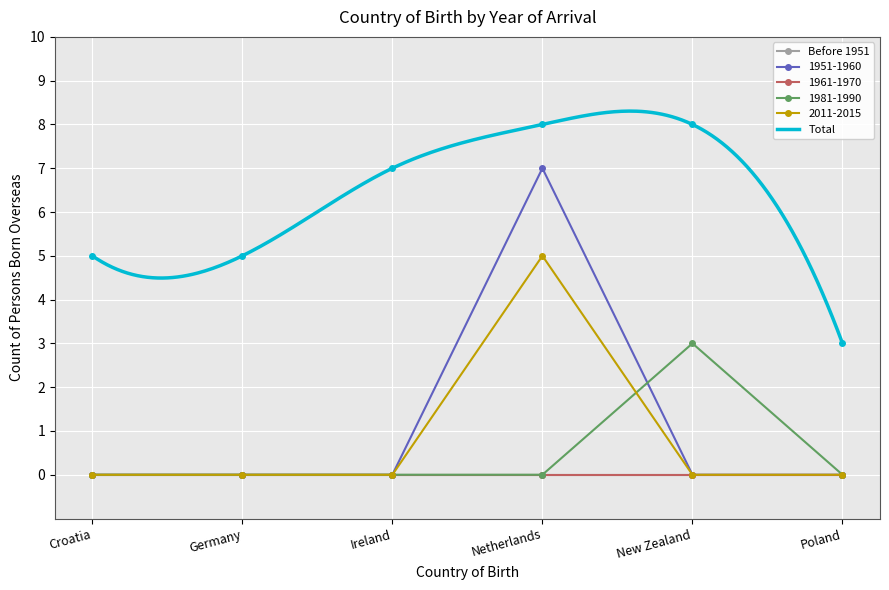

Where is the first local maximum for 2011-2015?

Netherlands